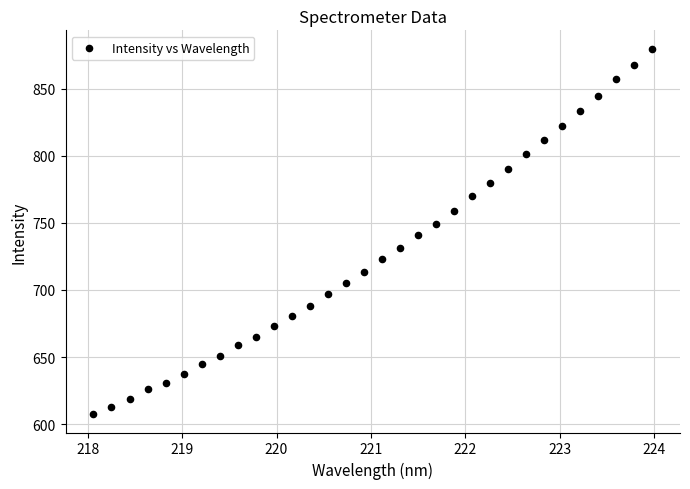

What is the range of X values (max minus min)?

5.9